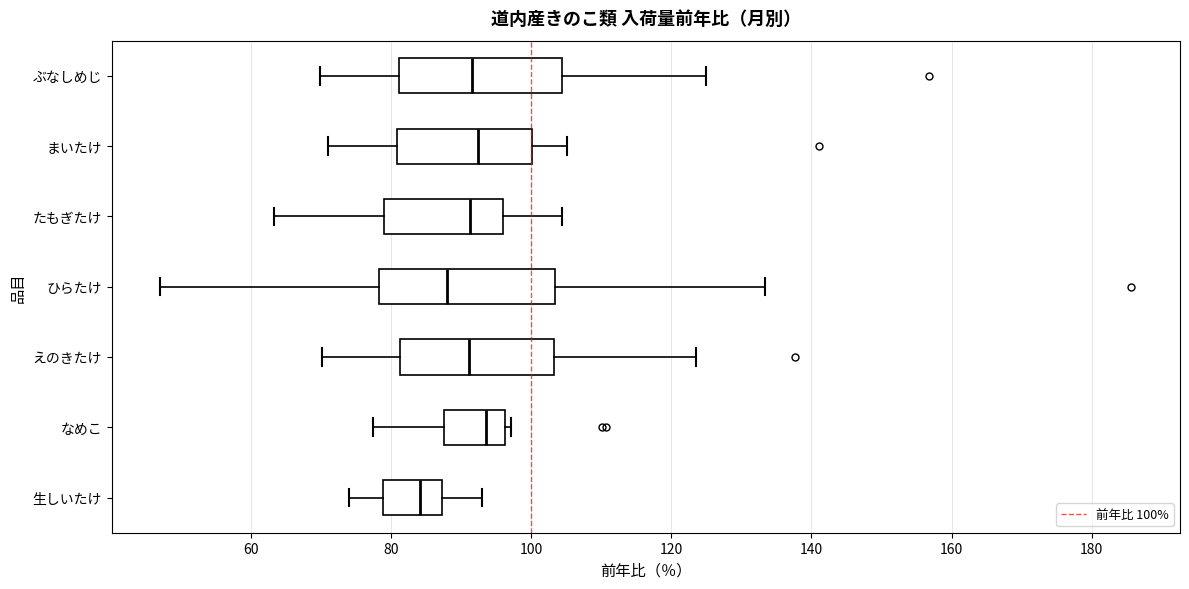

Reading bottom to top, read every box against the x-axis: the position of its median line, the range the box covers, and the ends of its whiskers. The values are not printed on the chart, so give them approximately, as read against the axis.

生しいたけ: median 84, box 78 to 88, whiskers 74 to 94
なめこ: median 94, box 88 to 96, whiskers 78 to 98
えのきたけ: median 92, box 82 to 104, whiskers 70 to 124
ひらたけ: median 88, box 78 to 104, whiskers 48 to 134
たもぎたけ: median 92, box 80 to 96, whiskers 64 to 104
まいたけ: median 92, box 80 to 100, whiskers 72 to 106
ぶなしめじ: median 92, box 82 to 104, whiskers 70 to 126